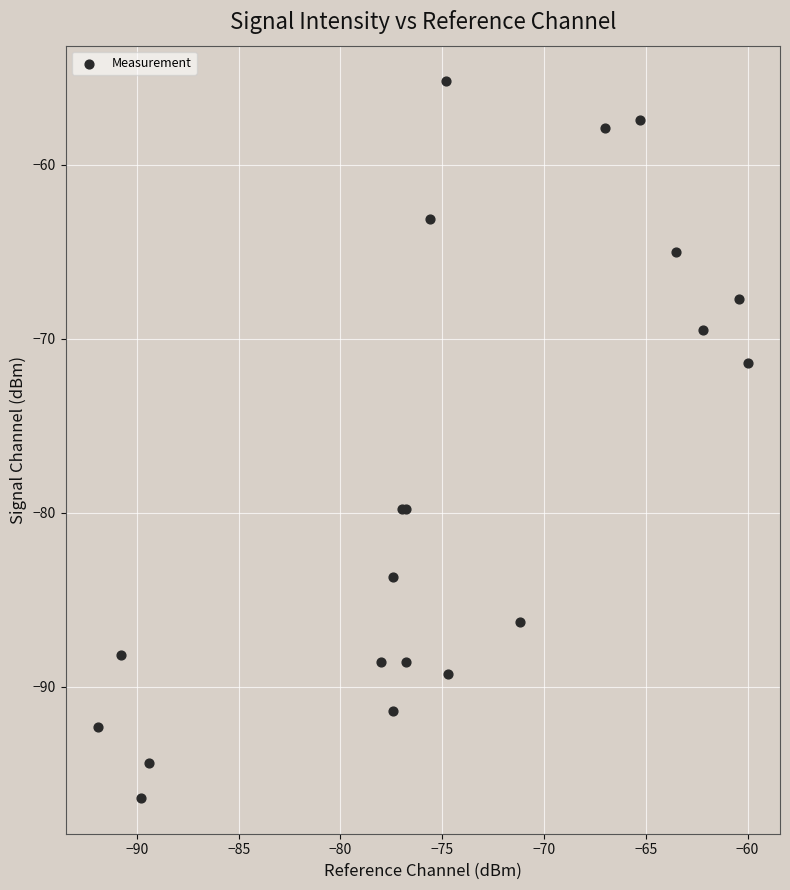

What Y value in the scatter plot is closest to -75?

-71.4